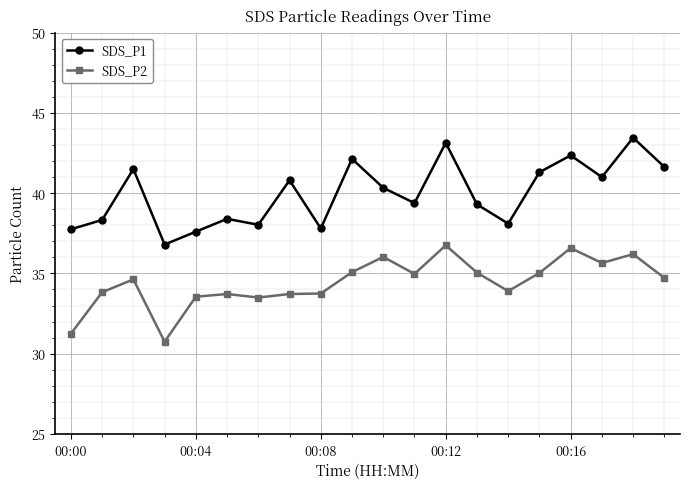

Which series has the widest spread of values?

SDS_P1